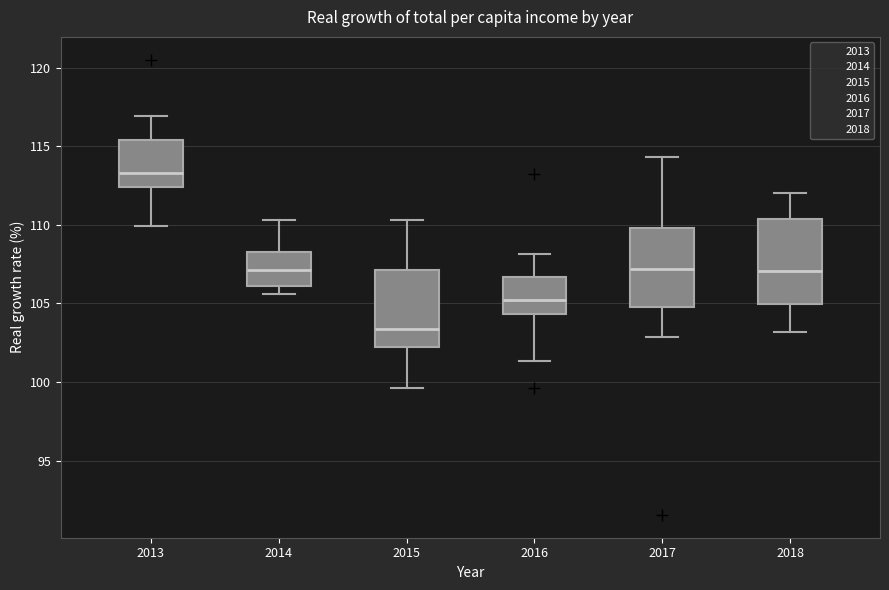

Where does the upper whisker of the box at x = 2013 end on the y-axis? The values are not printed on the chart, so give them approximately, as read against the axis.

117.0